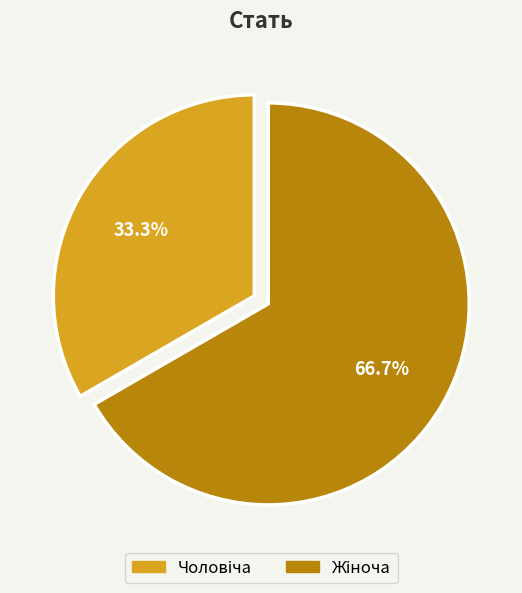

Is there any slice that represents more than half of the pie?

Yes